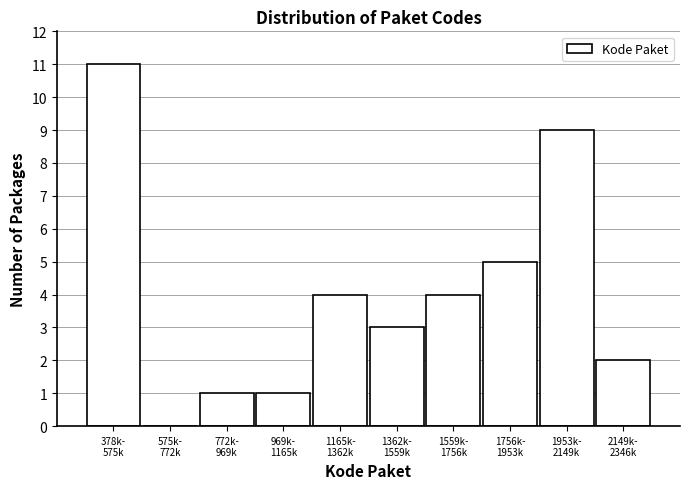

What is the greatest value displayed?

11